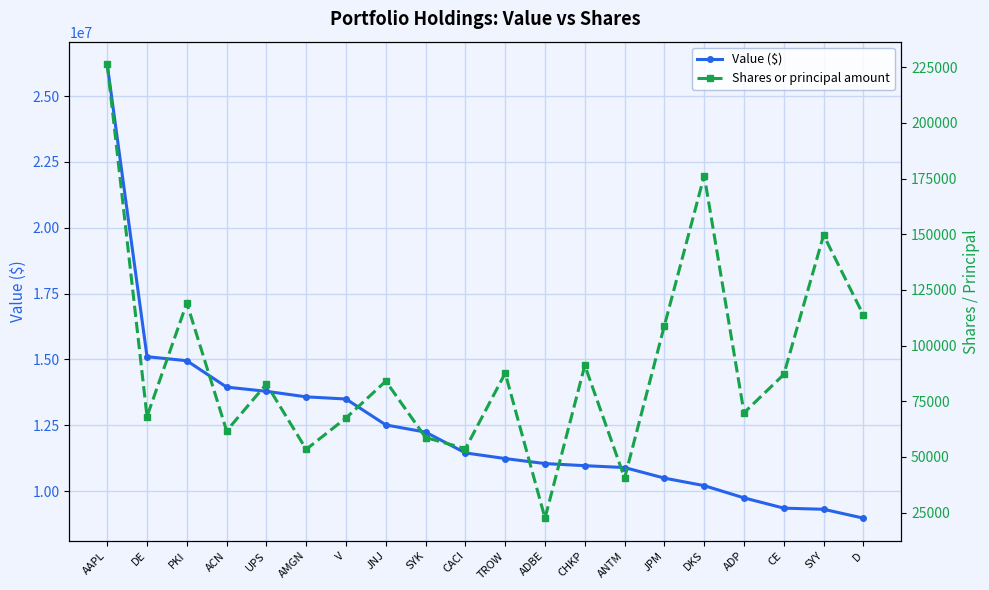

What position from the right is PKI?

18